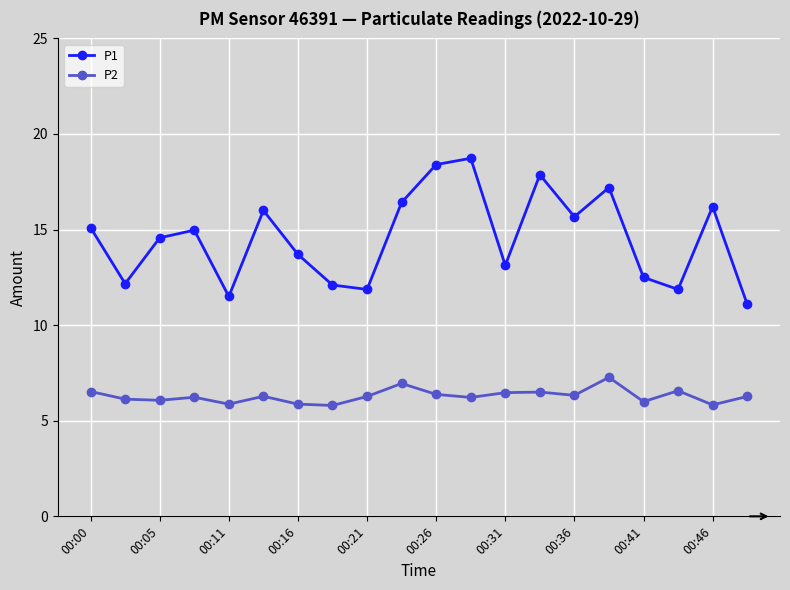

What is the smallest value displayed?

5.8